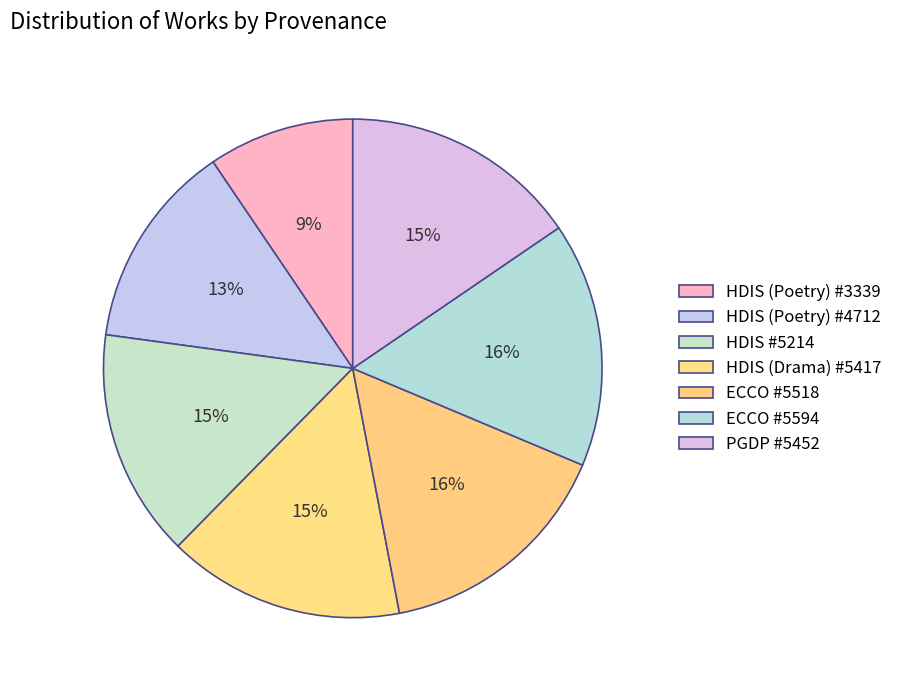

Count the number of slices in the pie.

7